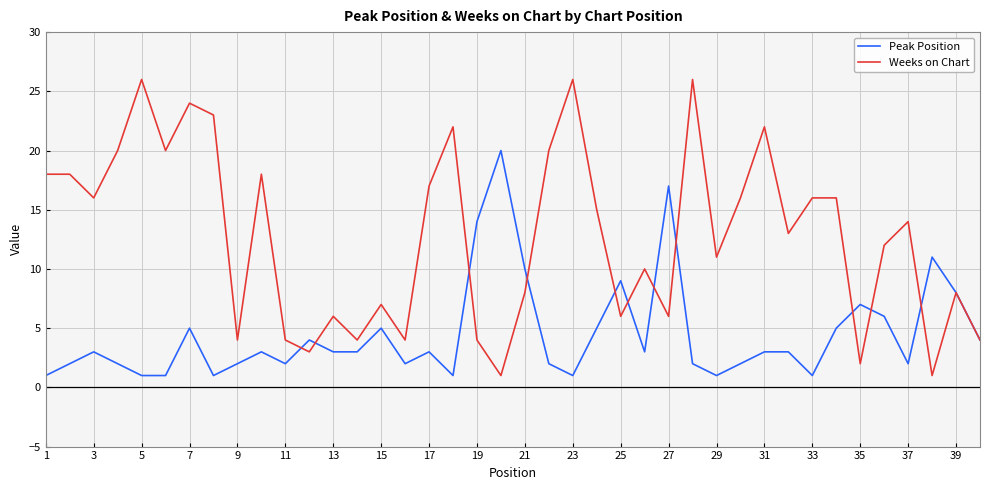

Which series has the largest range (max minus min)?

Weeks on Chart